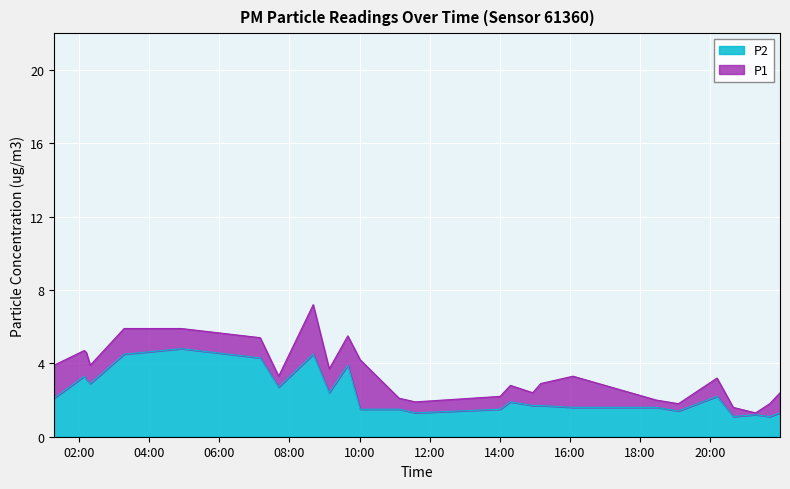

What are all the series names shown in the legend?

P1, P2